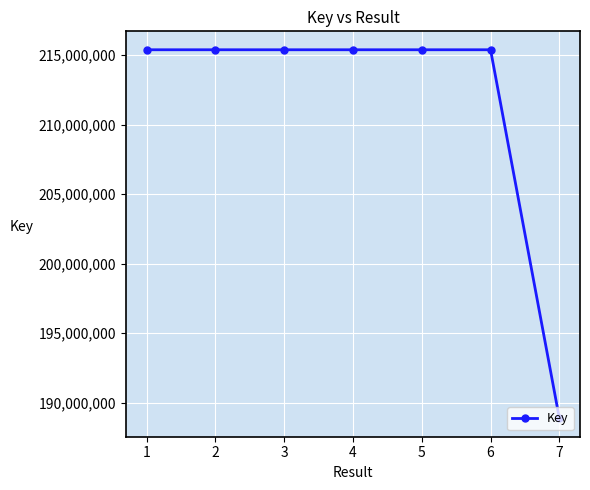

What is the smallest value displayed?

188874563